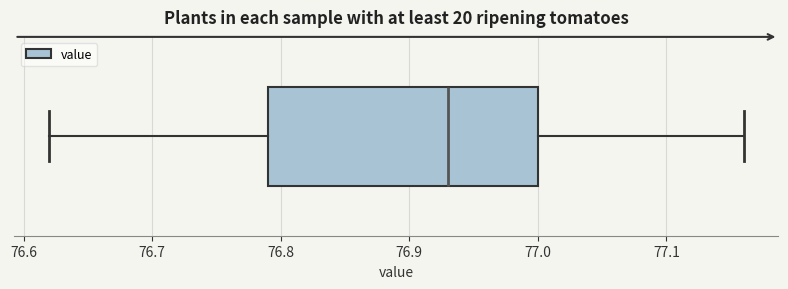

Read this box plot against the x-axis: the position of the median line, the range covered by the box, and the ends of both whiskers. The values are not printed on the chart, so give them approximately, as read against the axis.

median 76.93, box 76.79 to 77.00, whiskers 76.62 to 77.16